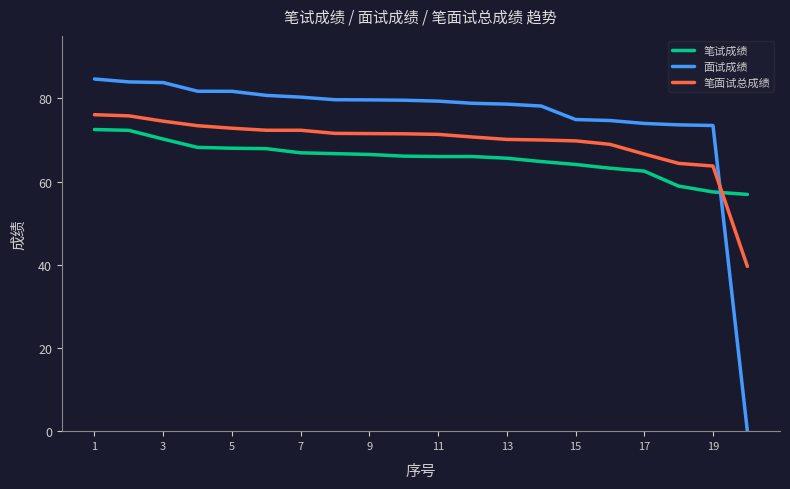

What is the maximum value shown in the chart?

84.6